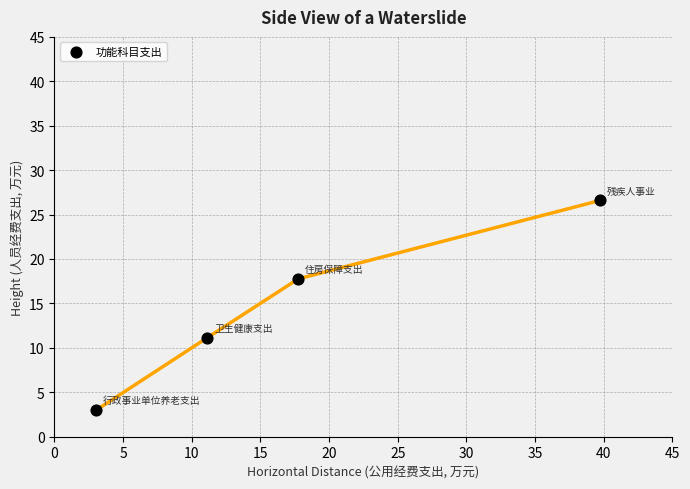

What is the range of Y values (max minus min)?

23.6